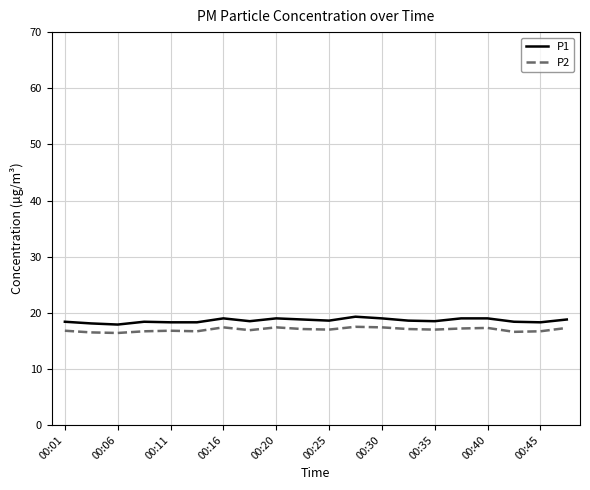

True or false: P1 and P2 intersect in this chart.

False